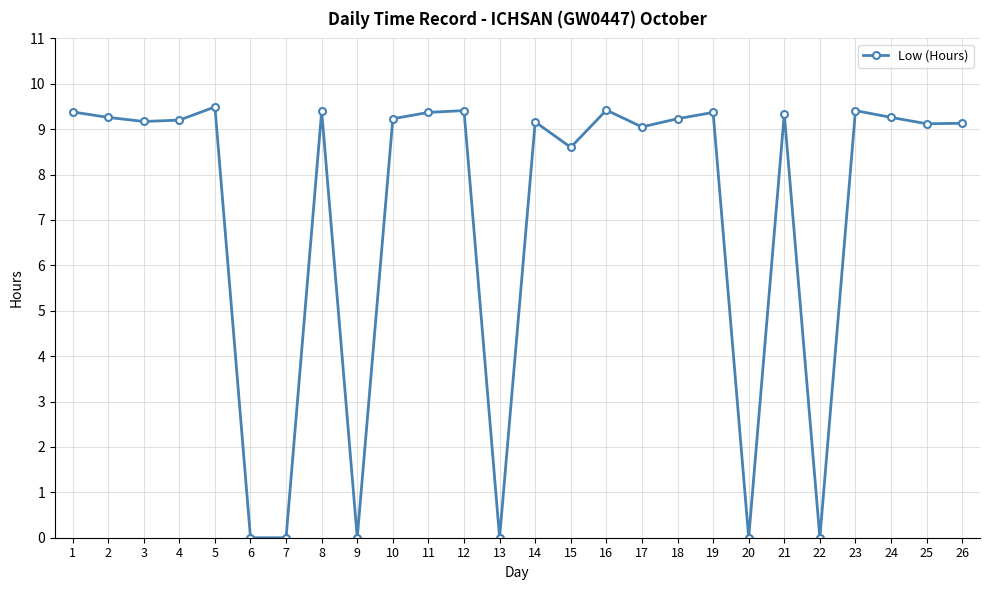

What is the value of the 18th point from the left?

9.2